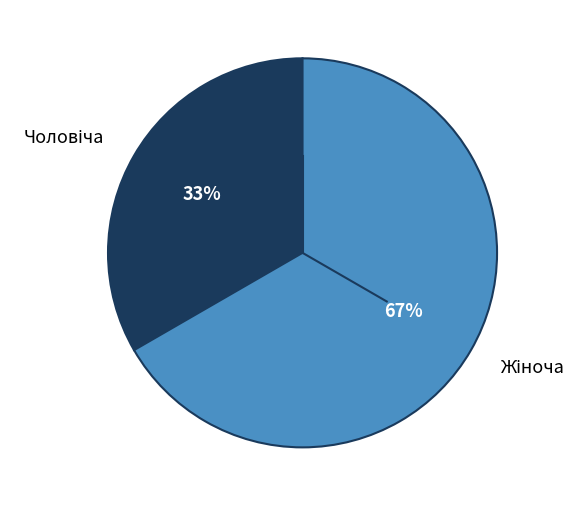

Is there any slice that represents more than half of the pie?

Yes